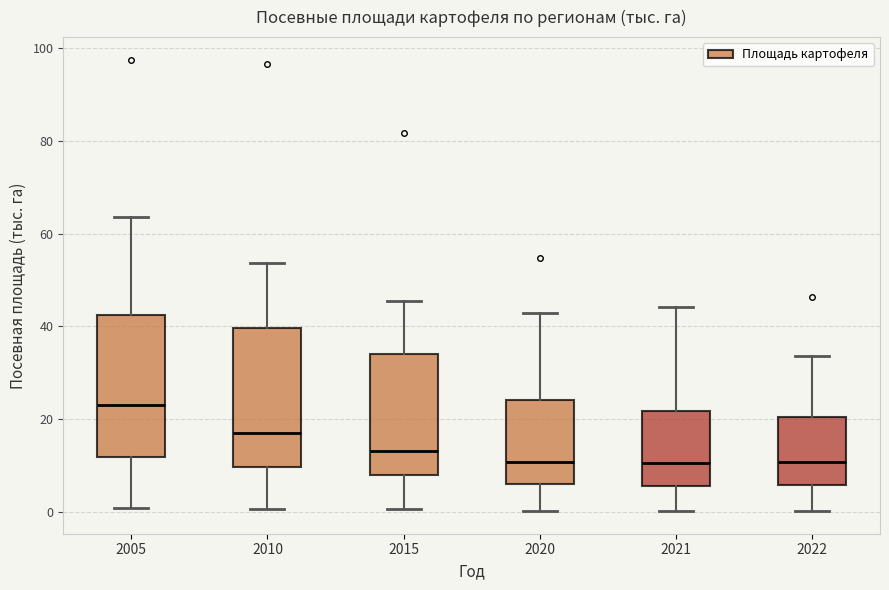

Reading left to right, transcribe this box plot: for each box, give where its median line is, the range the box spans, and where its two whiskers end, as read against the y-axis. The values are not printed on the chart, so give them approximately, as read against the axis.

2005: median 24, box 12 to 42, whiskers 0 to 64
2010: median 18, box 10 to 40, whiskers 0 to 54
2015: median 14, box 8 to 34, whiskers 0 to 46
2020: median 10, box 6 to 24, whiskers 0 to 44
2021: median 10, box 6 to 22, whiskers 0 to 44
2022: median 10, box 6 to 20, whiskers 0 to 34